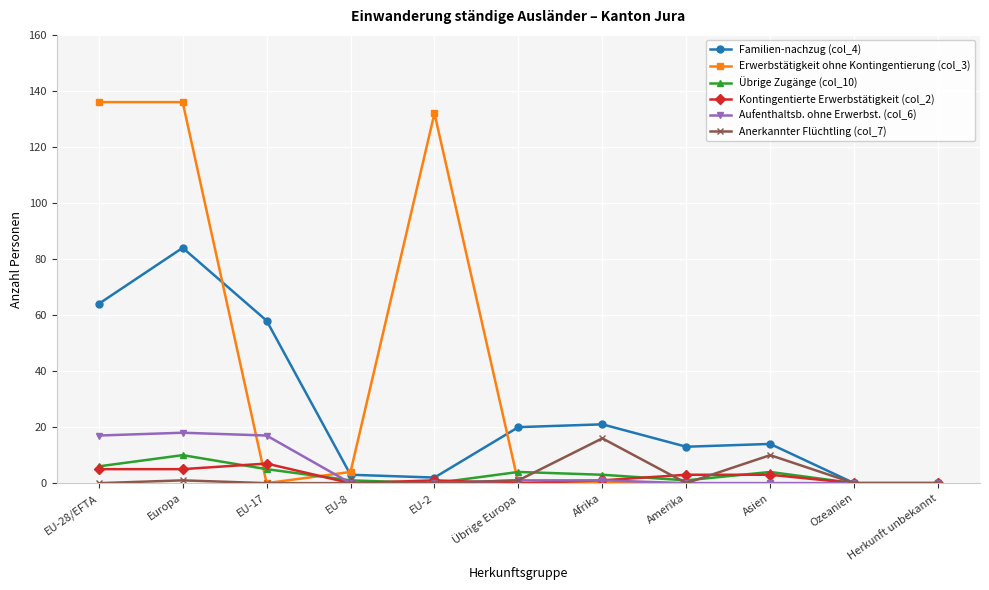

What is the label of the 9th point from the left?

Asien